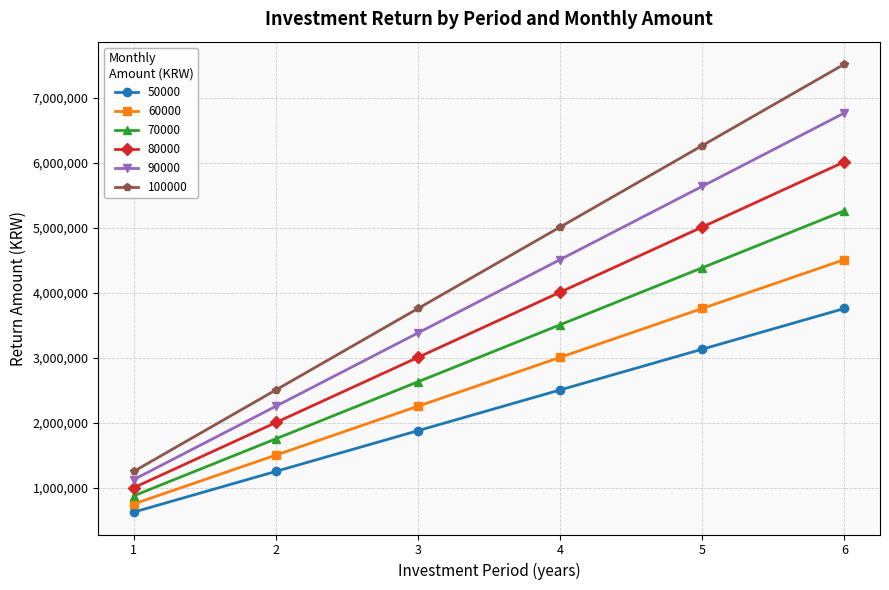

True or false: 50000 has more than 1 interior local peaks.

False